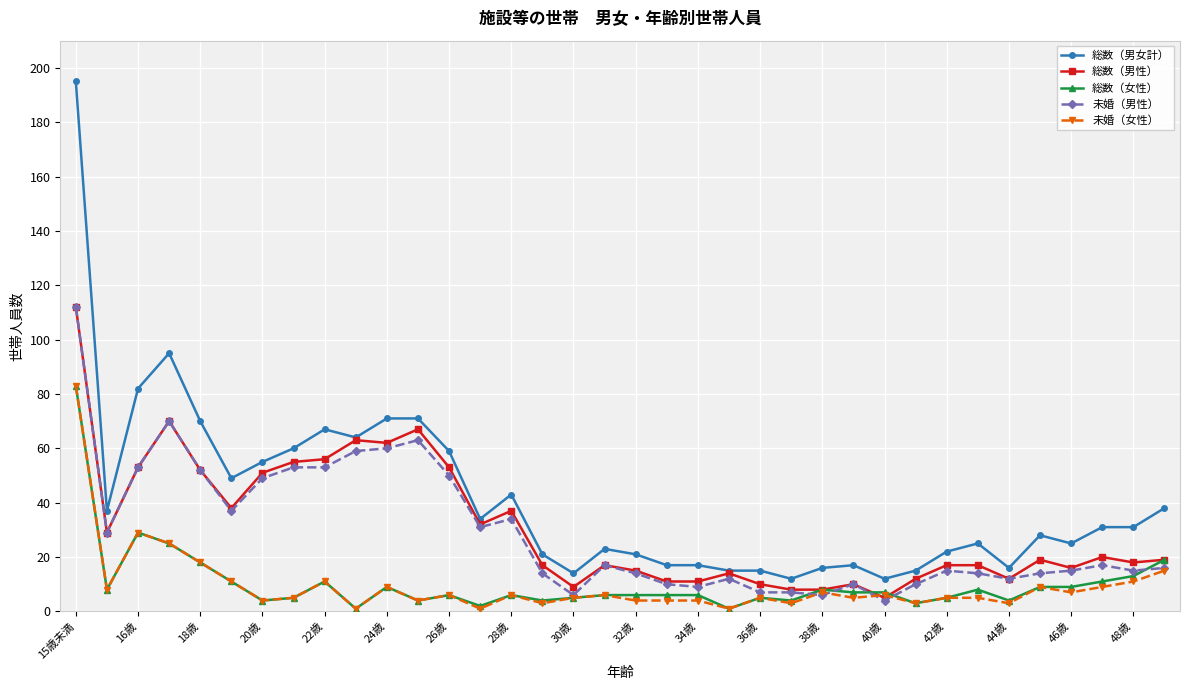

Which series has the widest spread of values?

総数（男女計）